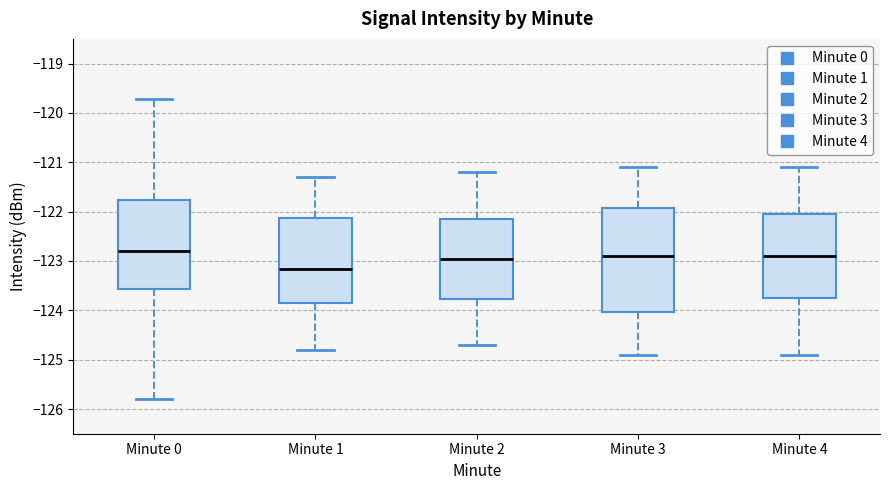

Reading left to right, read every box against the y-axis: the position of its median line, the range the box covers, and the ends of its whiskers. The values are not printed on the chart, so give them approximately, as read against the axis.

Minute 0: median -122.8, box -123.6 to -121.8, whiskers -125.8 to -119.7
Minute 1: median -123.2, box -123.8 to -122.1, whiskers -124.8 to -121.3
Minute 2: median -122.9, box -123.8 to -122.1, whiskers -124.7 to -121.2
Minute 3: median -122.9, box -124.0 to -121.9, whiskers -124.9 to -121.1
Minute 4: median -122.9, box -123.7 to -122.0, whiskers -124.9 to -121.1